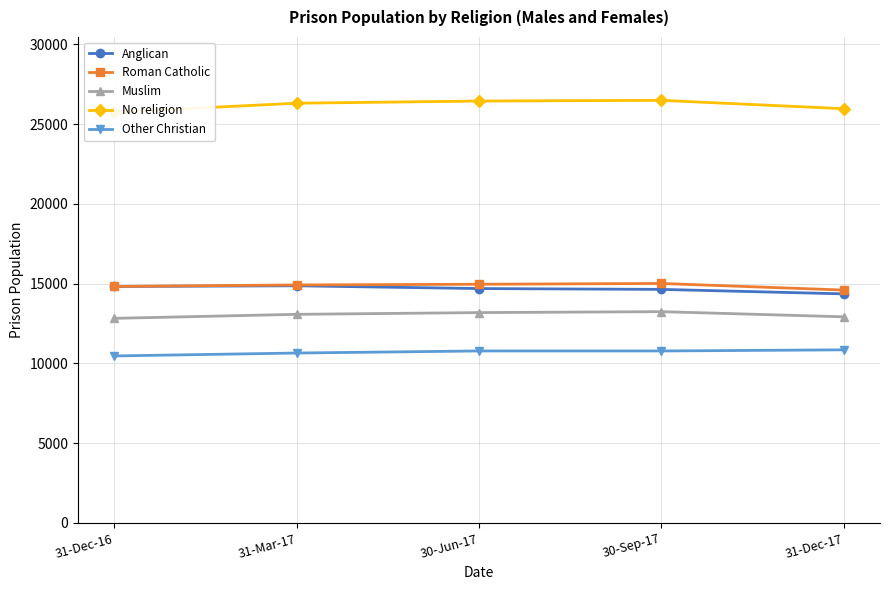

Reading right to left, what are all the values shown in this chart?

Anglican: 31-Dec-17=14359	30-Sep-17=14639	30-Jun-17=14691	31-Mar-17=14865	31-Dec-16=14822
Roman Catholic: 31-Dec-17=14597	30-Sep-17=15011	30-Jun-17=14961	31-Mar-17=14918	31-Dec-16=14824
Muslim: 31-Dec-17=12921	30-Sep-17=13244	30-Jun-17=13185	31-Mar-17=13076	31-Dec-16=12825
No religion: 31-Dec-17=25964	30-Sep-17=26486	30-Jun-17=26443	31-Mar-17=26307	31-Dec-16=25749
Other Christian: 31-Dec-17=10851	30-Sep-17=10780	30-Jun-17=10781	31-Mar-17=10651	31-Dec-16=10469